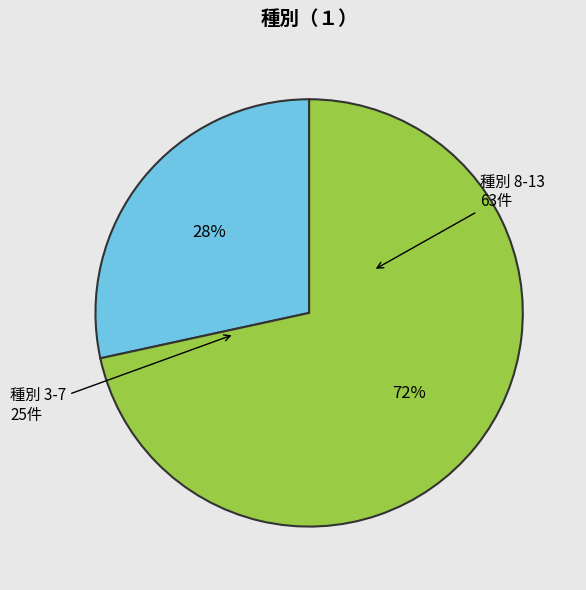

To the nearest percent, what is the average slice percentage?

50%